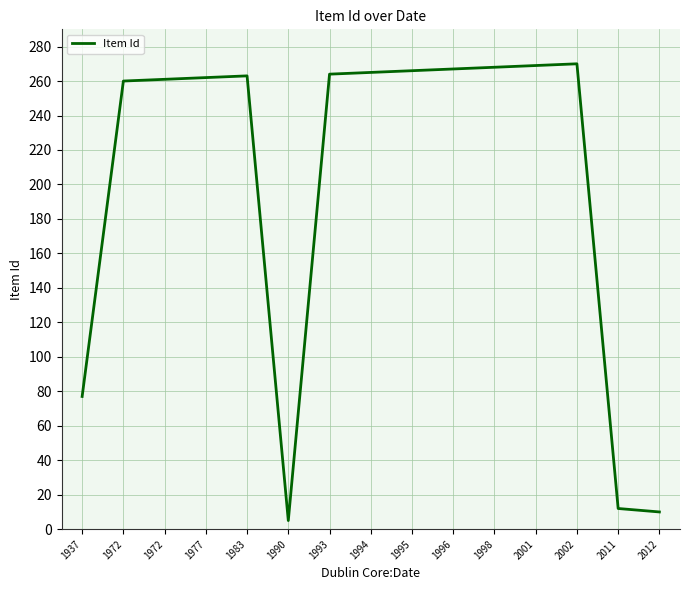

How many points are lower than both their immediate neighbors (excluding endpoints)?

1